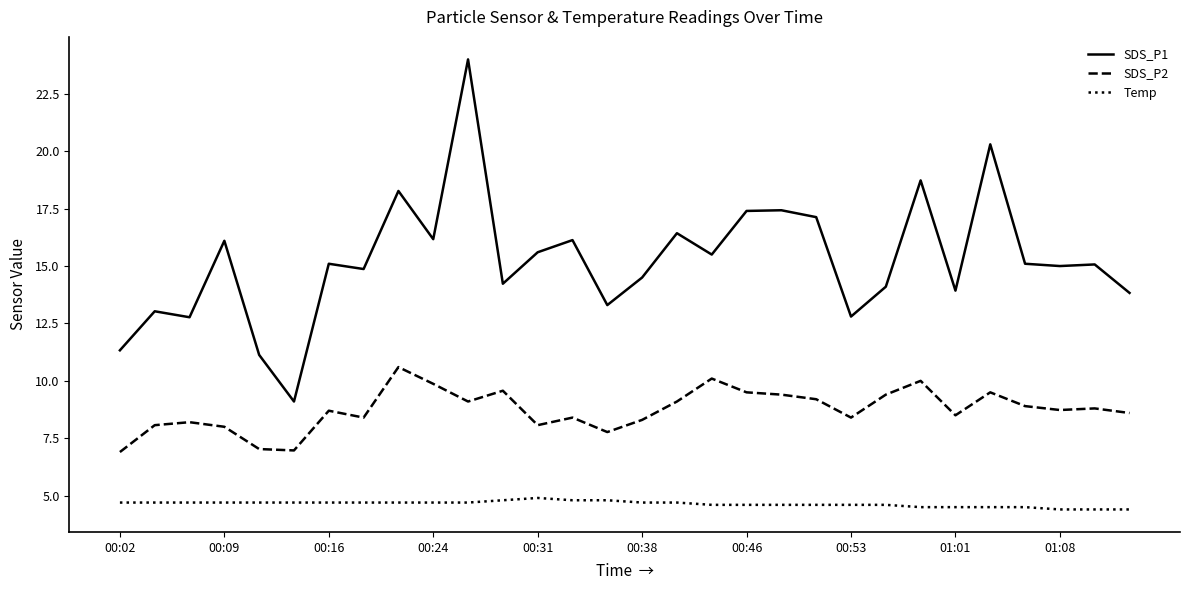

Which series has the largest total across all categories?

SDS_P1